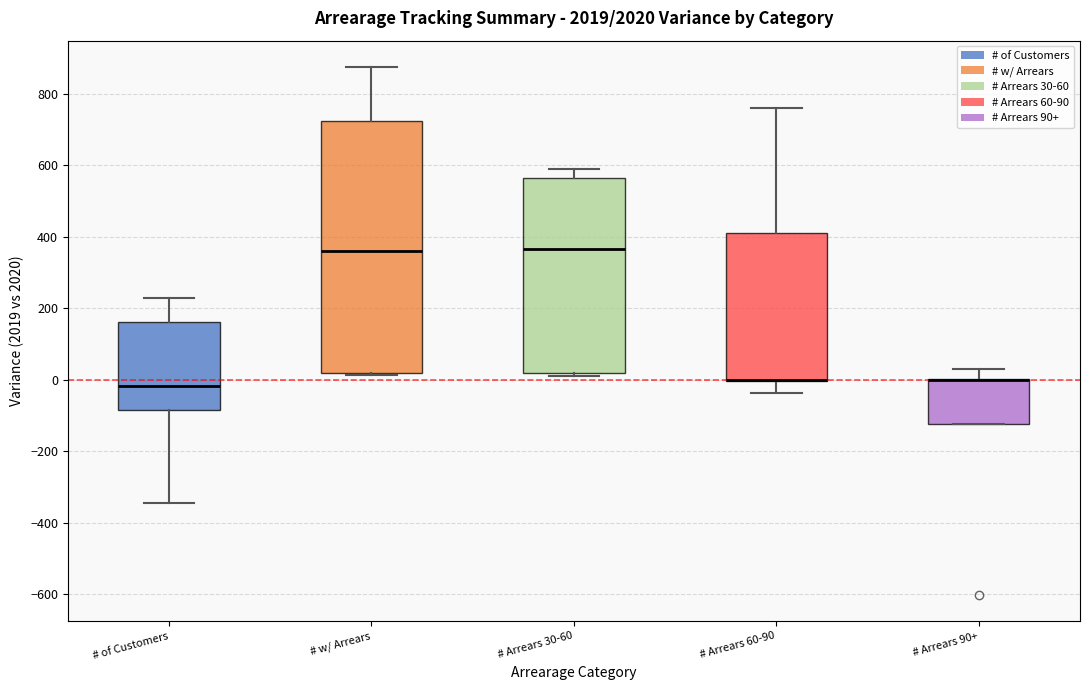

Which box is the tallest, from its lower edge to its upper edge?

# w/ Arrears